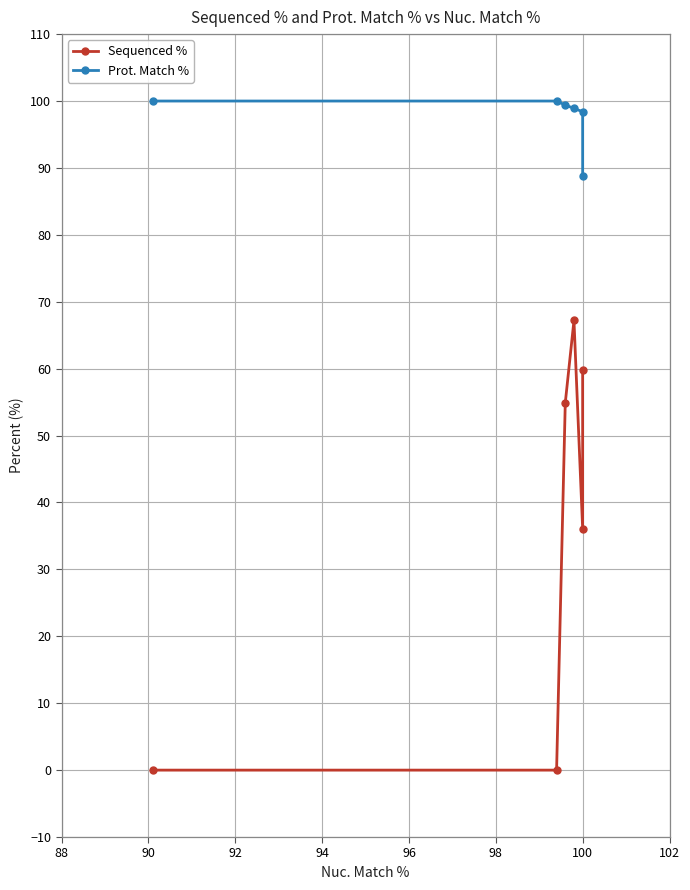

True or false: Sequenced % has more than 0 interior local peaks.

True